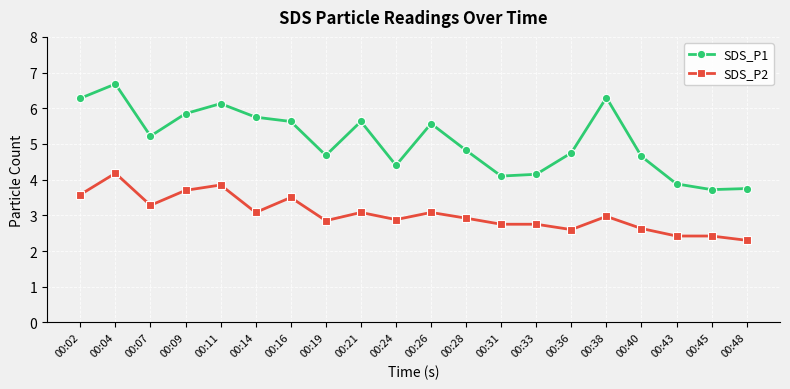

How many values in the SDS_P1 series are below 5?

10